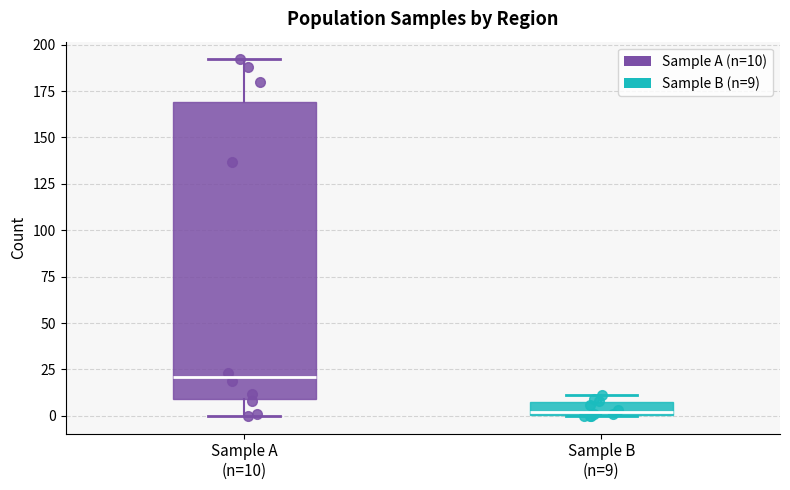

Which box's median line is the lowest?

Sample B (n=9)